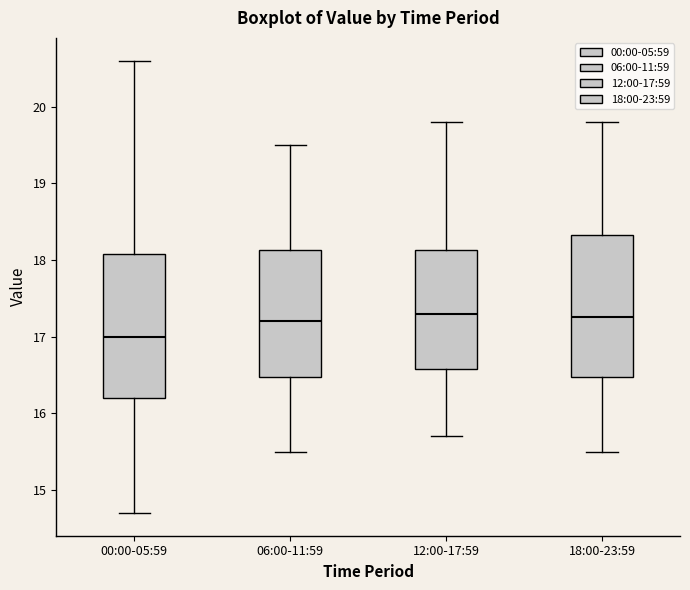

Reading left to right, transcribe this box plot: for each box, give where its median line is, the range the box spans, and where its two whiskers end, as read against the y-axis. The values are not printed on the chart, so give them approximately, as read against the axis.

00:00-05:59: median 17.0, box 16.2 to 18.1, whiskers 14.7 to 20.6
06:00-11:59: median 17.2, box 16.5 to 18.1, whiskers 15.5 to 19.5
12:00-17:59: median 17.3, box 16.6 to 18.1, whiskers 15.7 to 19.8
18:00-23:59: median 17.3, box 16.5 to 18.3, whiskers 15.5 to 19.8